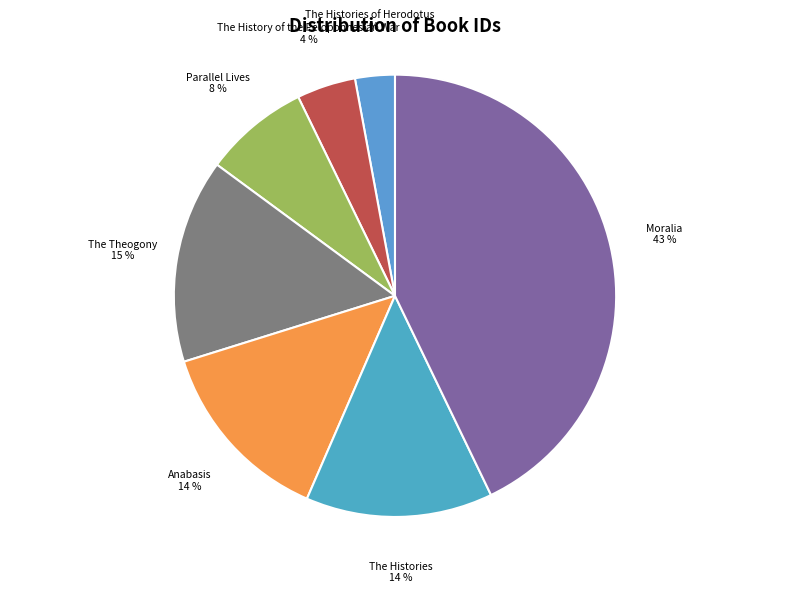

To the nearest percent, what is the average slice percentage?

14%